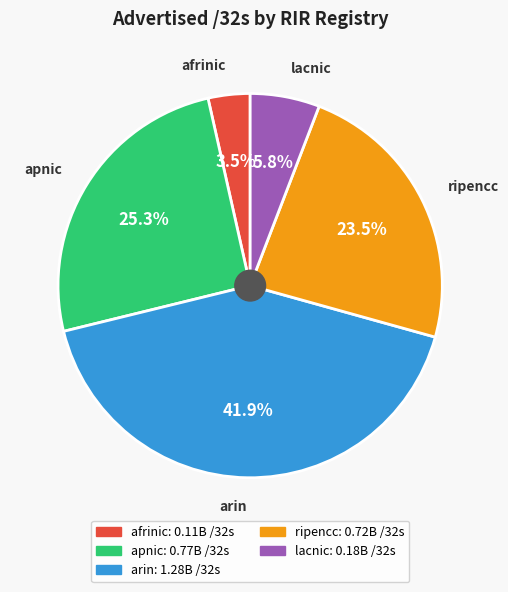

To the nearest percent, what is the combined percentage of ripencc and afrinic?

27%